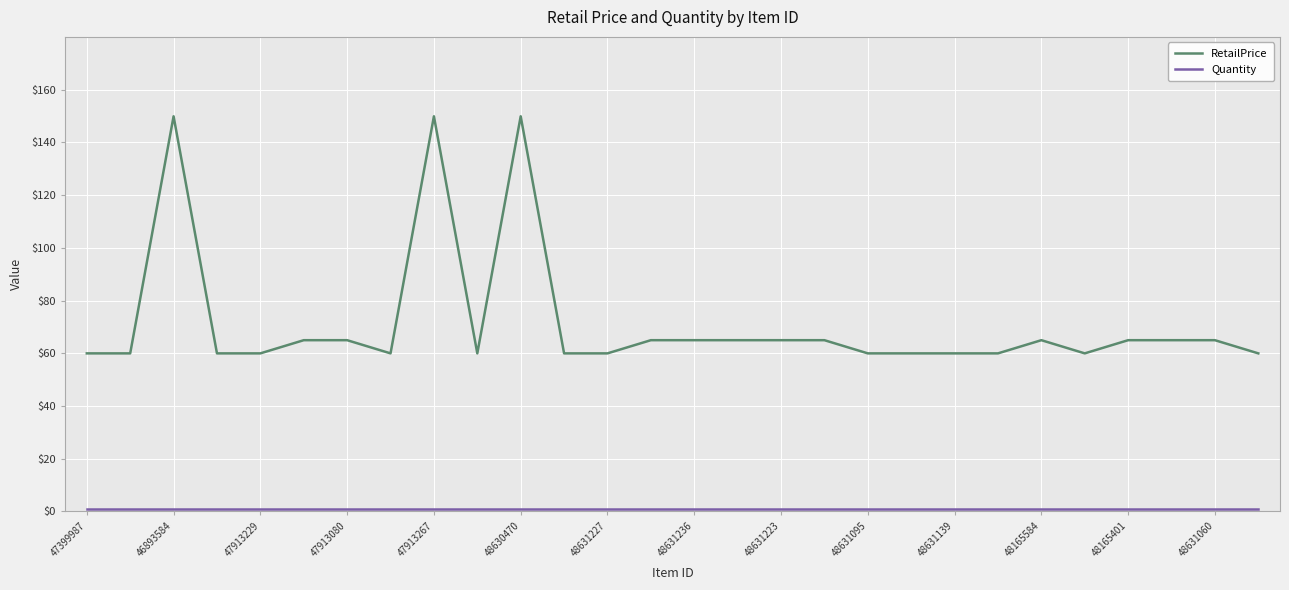

Which series has the largest total across all categories?

RetailPrice